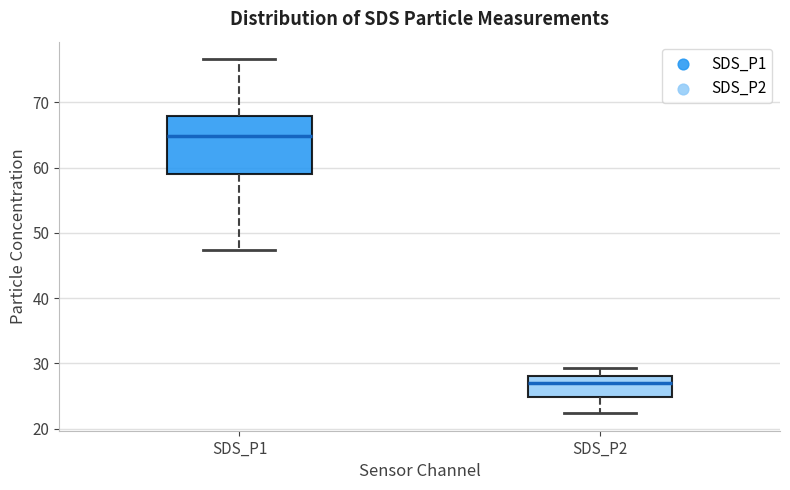

Reading left to right, transcribe this box plot: for each box, give where its median line is, the range the box spans, and where its two whiskers end, as read against the y-axis. The values are not printed on the chart, so give them approximately, as read against the axis.

SDS_P1: median 65, box 59 to 68, whiskers 47 to 77
SDS_P2: median 27, box 25 to 28, whiskers 22 to 29